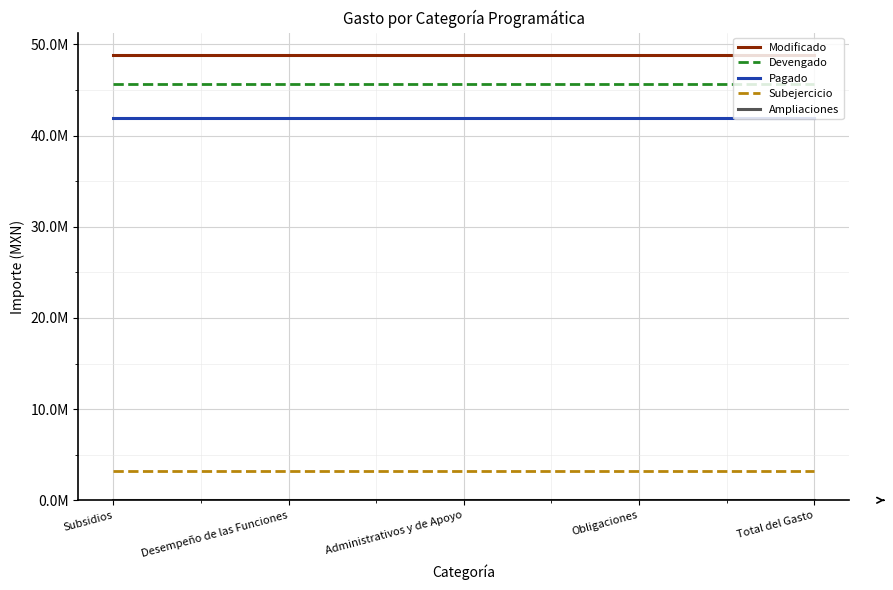

Is this an area chart (filled region under the line)?

No